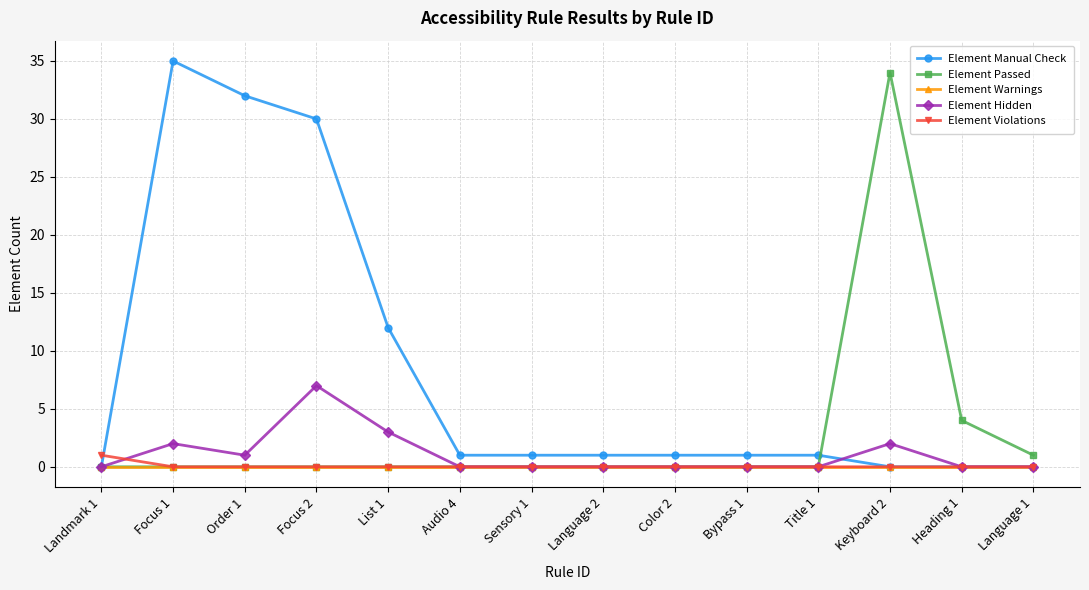

How many data points does each series have?

14